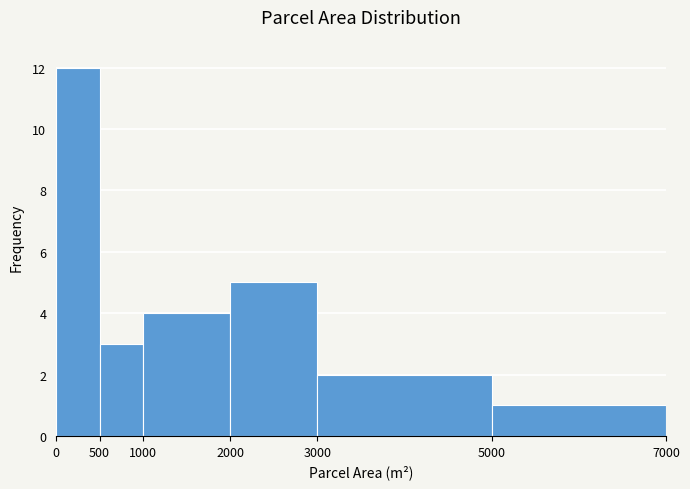

What is the height of the bar covering 0 to 500 on the x-axis? The values are not printed on the chart, so give them approximately, as read against the axis.

12